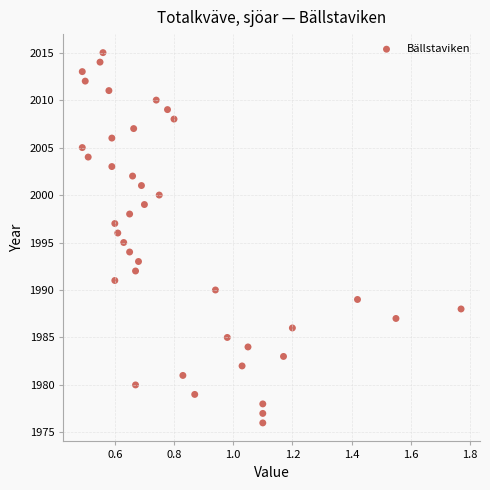

What is the range of Y values (max minus min)?

39